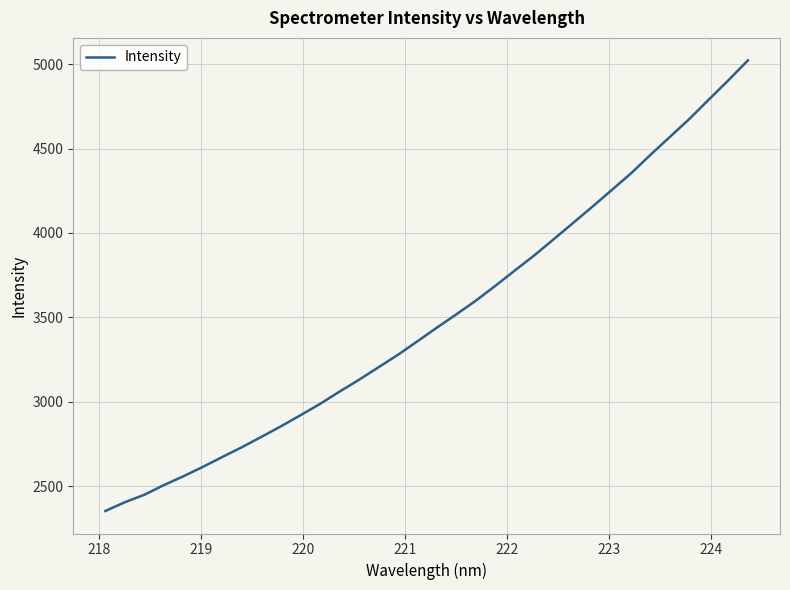

What is the smallest value displayed?

2352.5